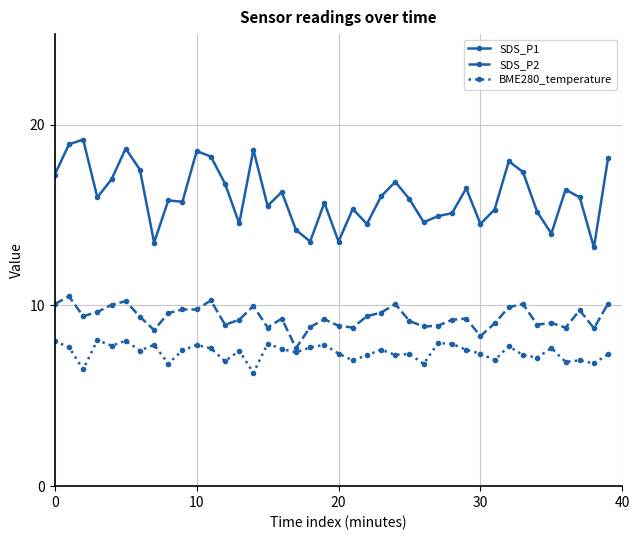

True or false: SDS_P1 and SDS_P2 intersect in this chart.

False